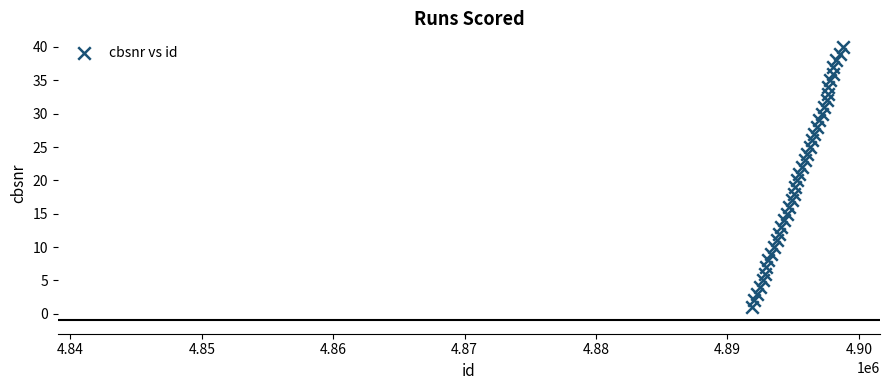

What is the range of X values (max minus min)?

6883